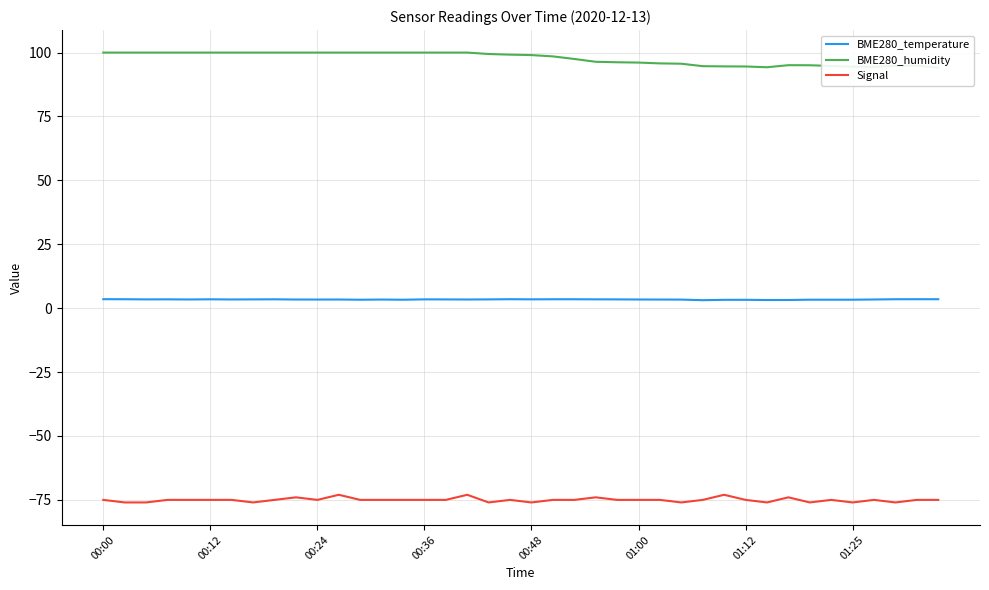

How many categories are shown in the chart?

40